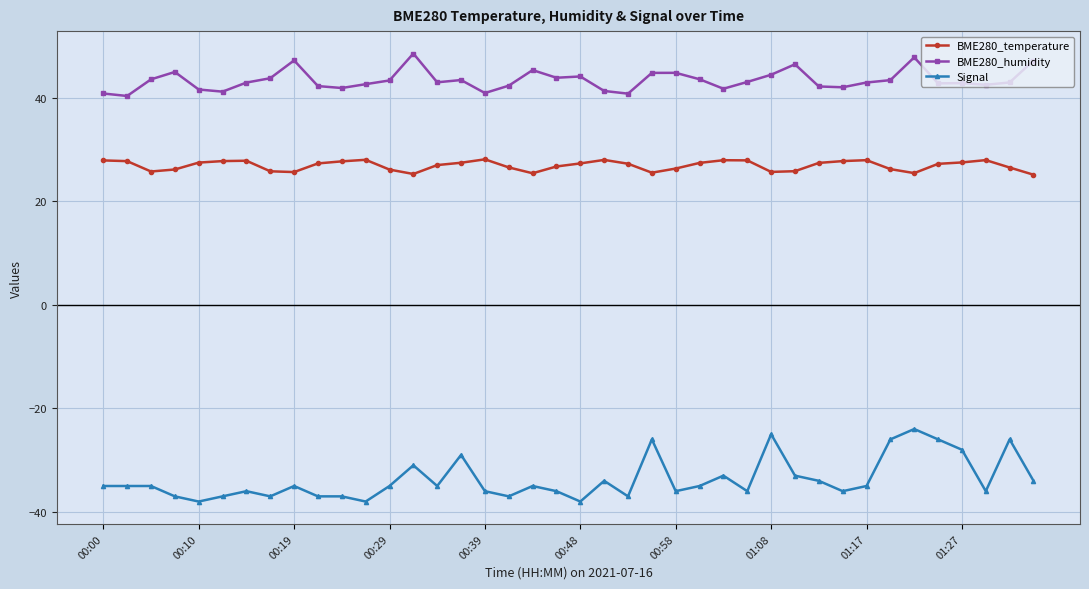

What is the maximum value for BME280_temperature?

28.1